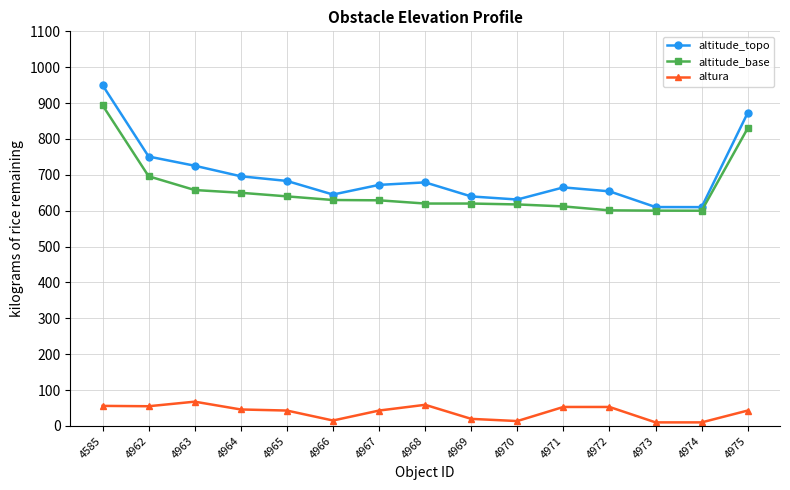

At how many categories does at least one series exceed 163?

15